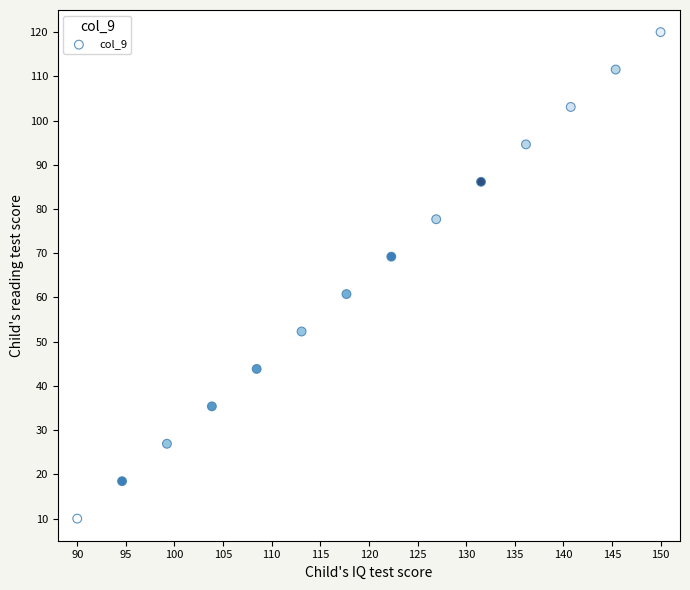

List the coordinates of all points as (X, Y) pairs, reading left to right.

(90.0, 10.0)  (94.6, 18.5)  (99.2, 26.9)  (103.8, 35.4)  (108.5, 43.8)  (113.1, 52.3)  (117.7, 60.8)  (122.3, 69.2)  (126.9, 77.7)  (131.5, 86.2)  (136.2, 94.6)  (140.8, 103.1)  (145.4, 111.5)  (150.0, 120.0)